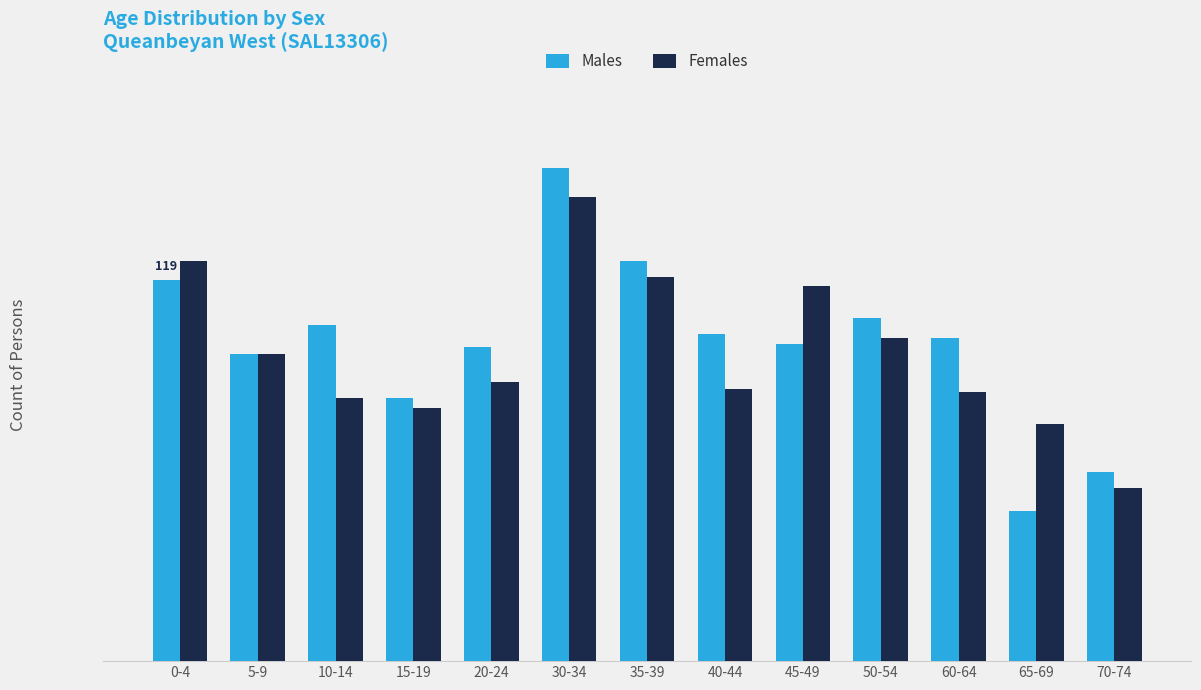

What are all the series names shown in the legend?

Males, Females